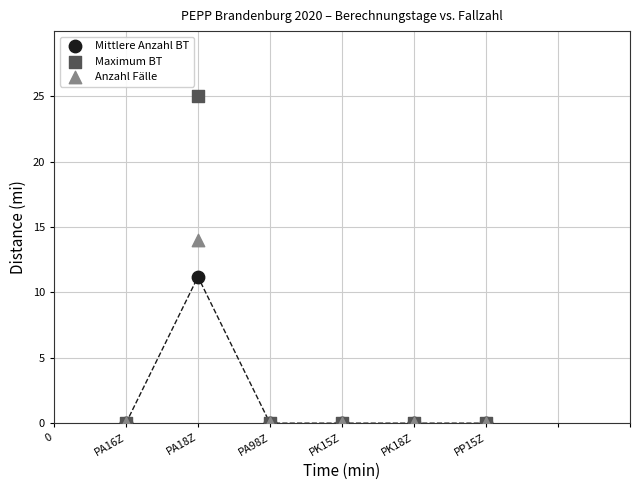

Across all series, what Y value is closest to 12?

11.2